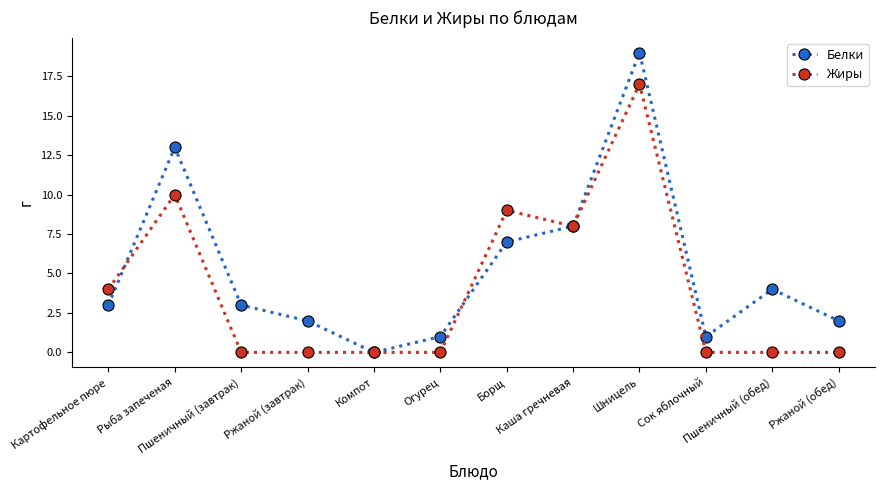

What is the difference between the maximum and minimum values in the Жиры series?

17